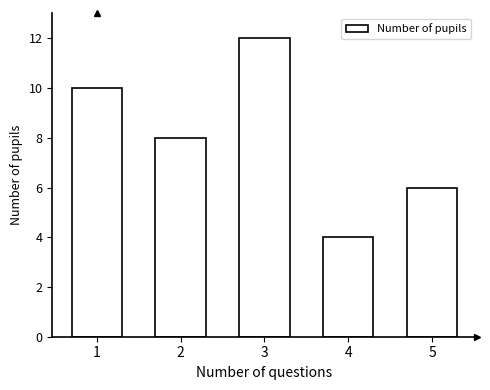

Does the chart contain stacked bars?

No